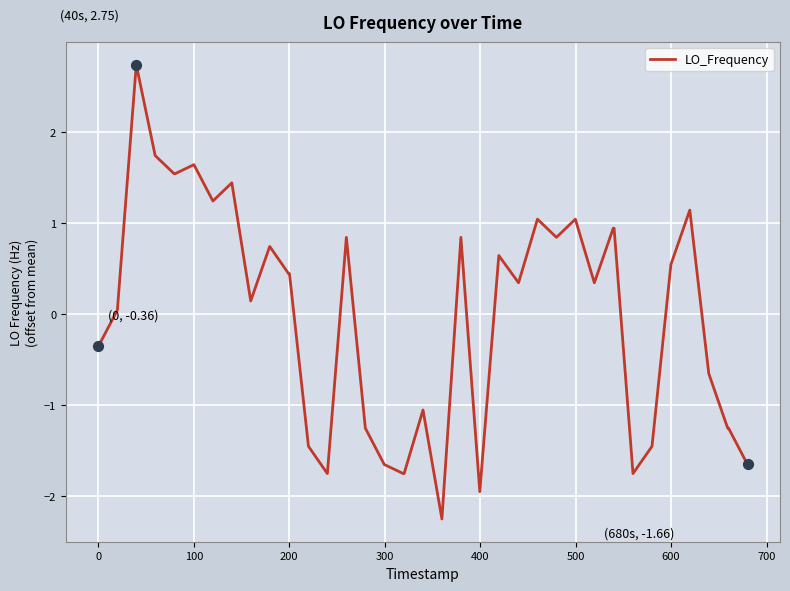

What is the difference between the maximum and minimum values?

5.0